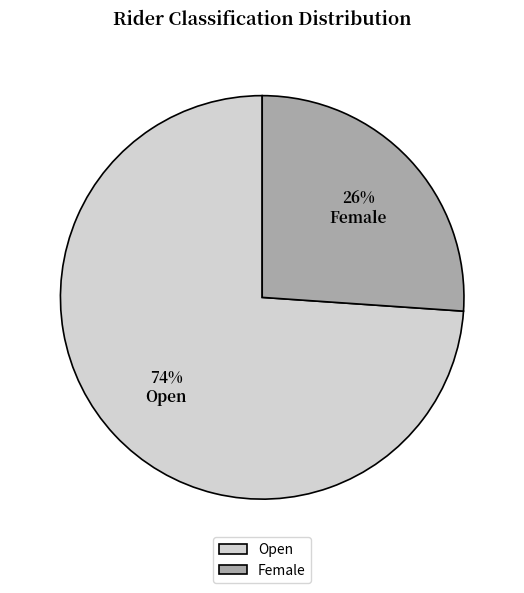

What is the largest slice in the pie chart?

Open